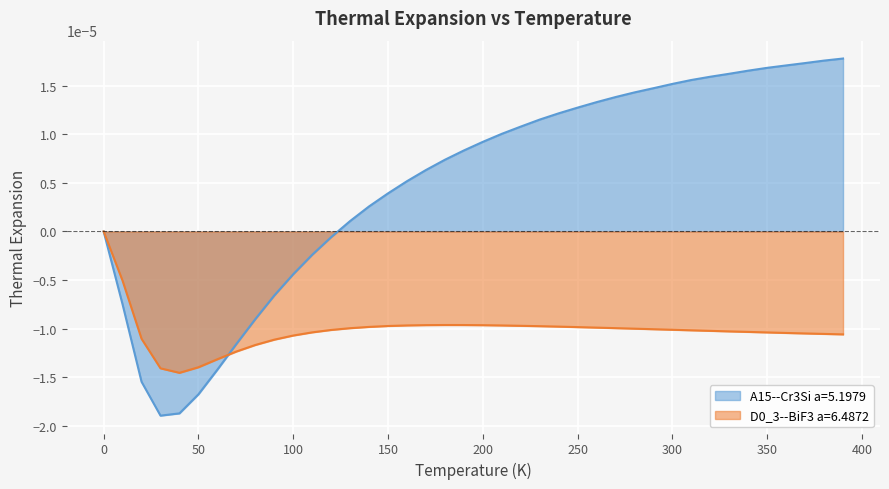

At which category is the sum across all series the highest?

390.0